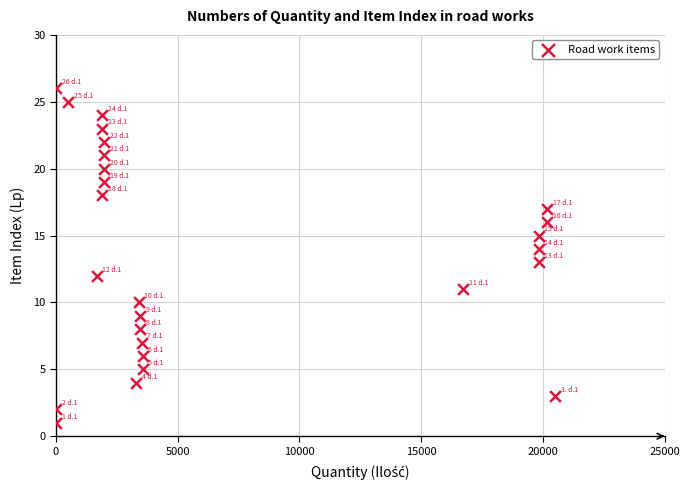

What is the range of Y values (max minus min)?

25